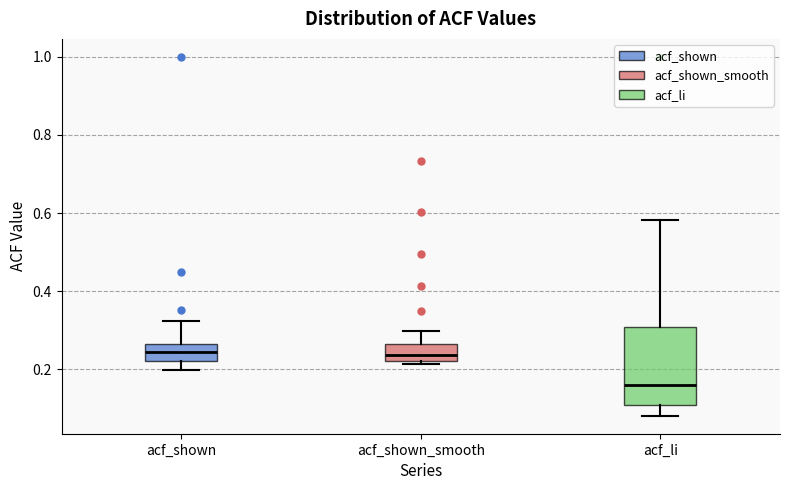

Which box's median line is the lowest?

acf_li